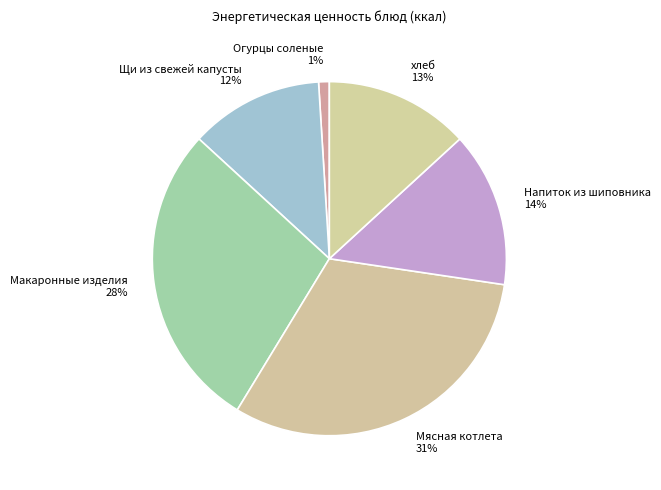

To the nearest percent, what portion does хлеб represent?

13%